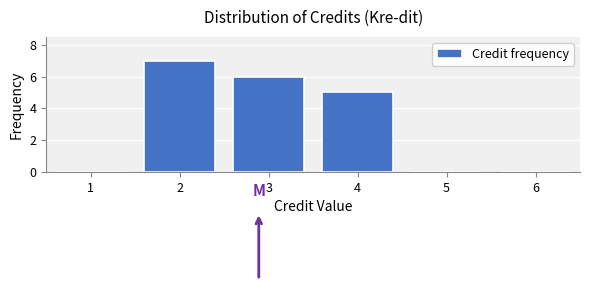

Which range on the x-axis has the tallest bar?

1.5 to 2.5